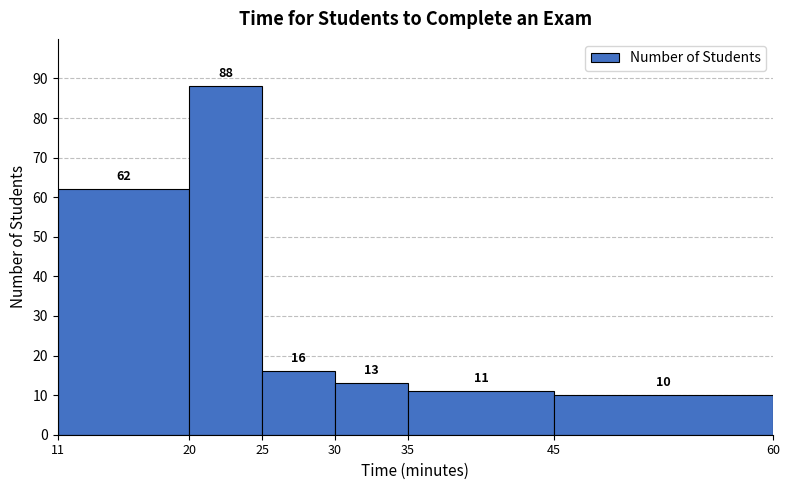

What is the height of the bar covering 30 to 35 on the x-axis?

13